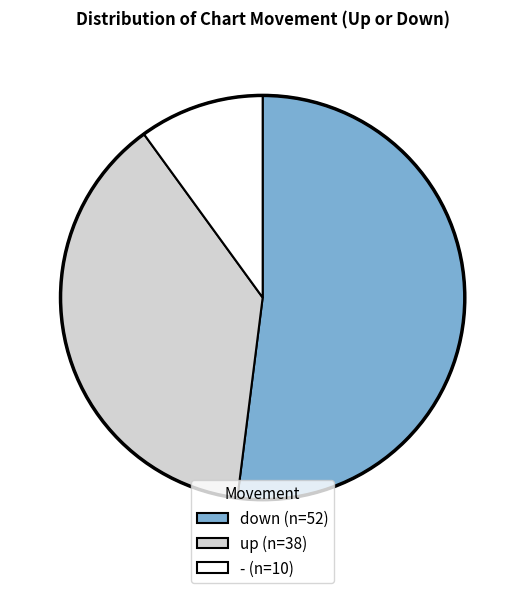

Is it true that - is 10% of the pie?

True